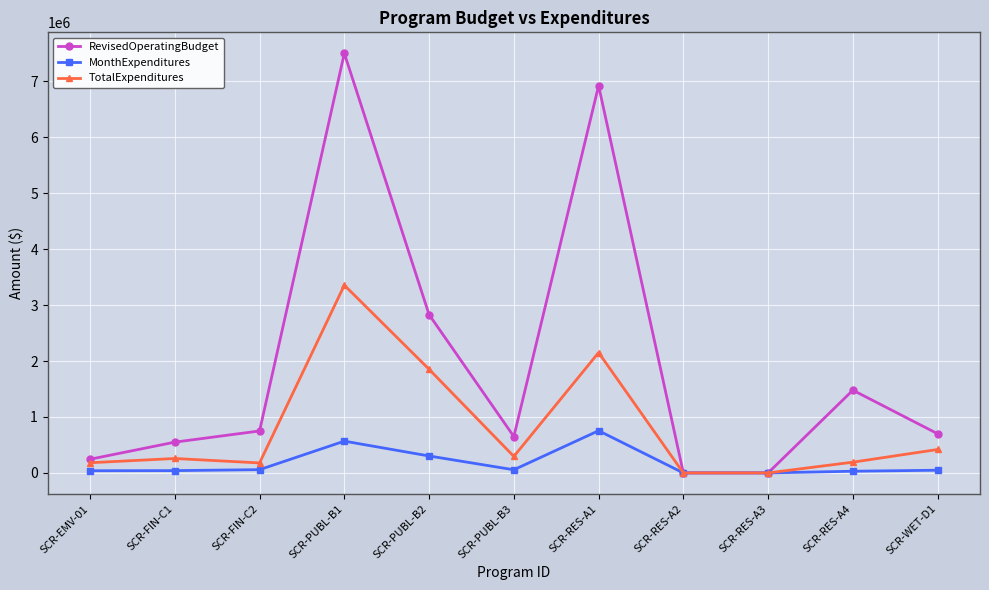

What is the difference between the maximum and minimum values in the TotalExpenditures series?

3355633